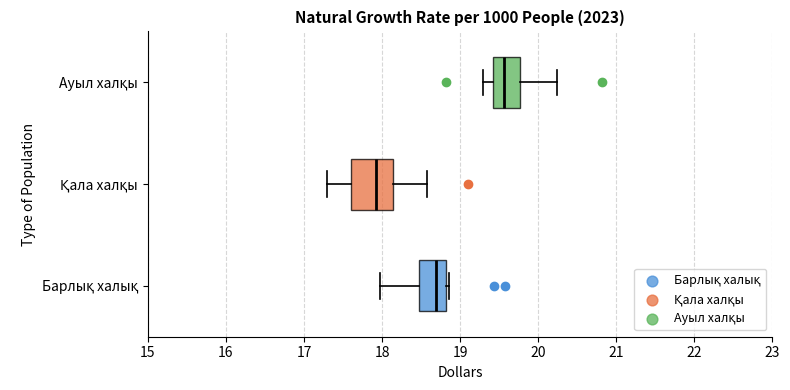

Reading bottom to top, transcribe this box plot: for each box, give where its median line is, the range the box spans, and where its two whiskers end, as read against the x-axis. The values are not printed on the chart, so give them approximately, as read against the axis.

Барлық халық: median 18.7, box 18.5 to 18.8, whiskers 18.0 to 18.9
Қала халқы: median 17.9, box 17.6 to 18.1, whiskers 17.3 to 18.6
Ауыл халқы: median 19.6, box 19.4 to 19.8, whiskers 19.3 to 20.2